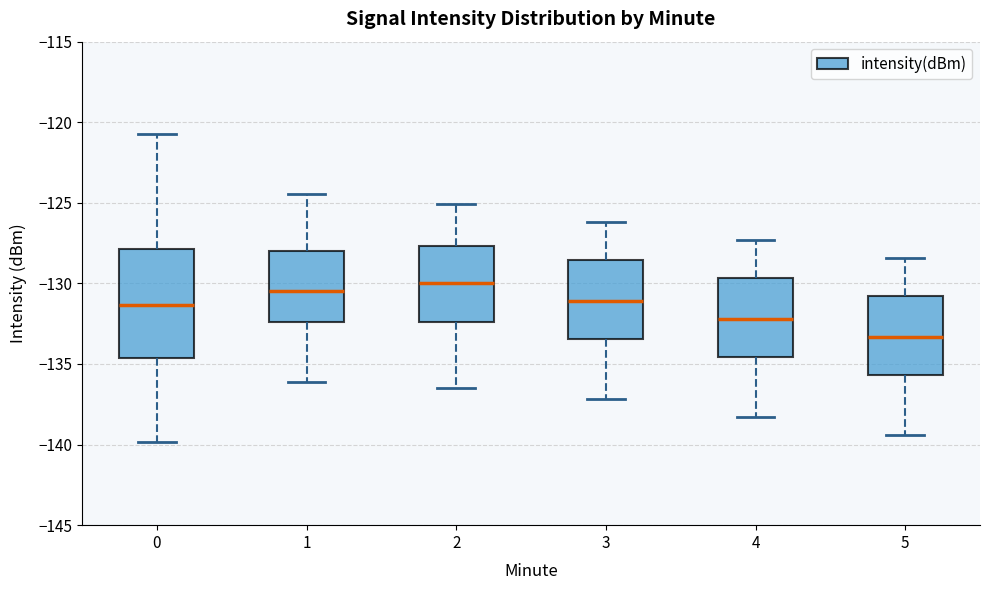

Which box's median line is the lowest?

5